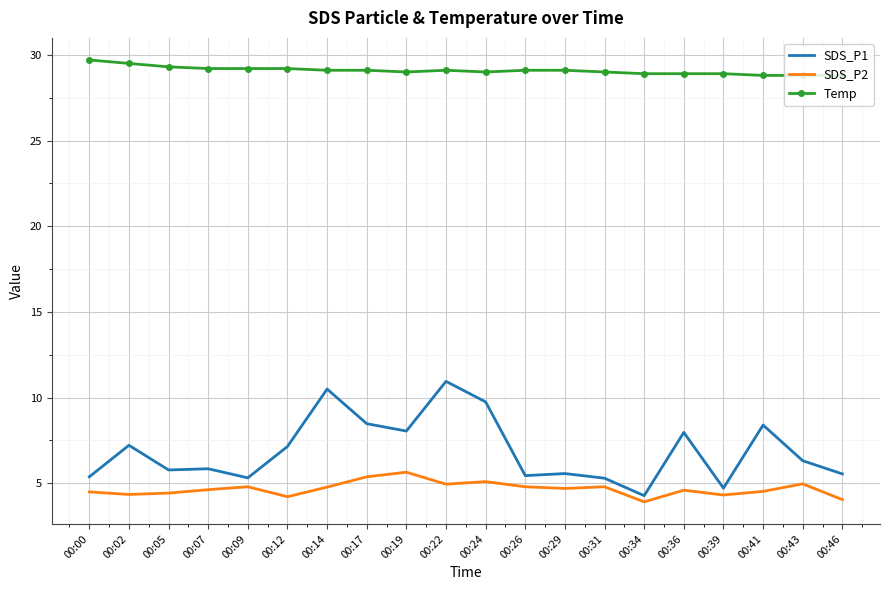

Rank the series by their maximum value, from lowest to highest.

SDS_P2, SDS_P1, Temp